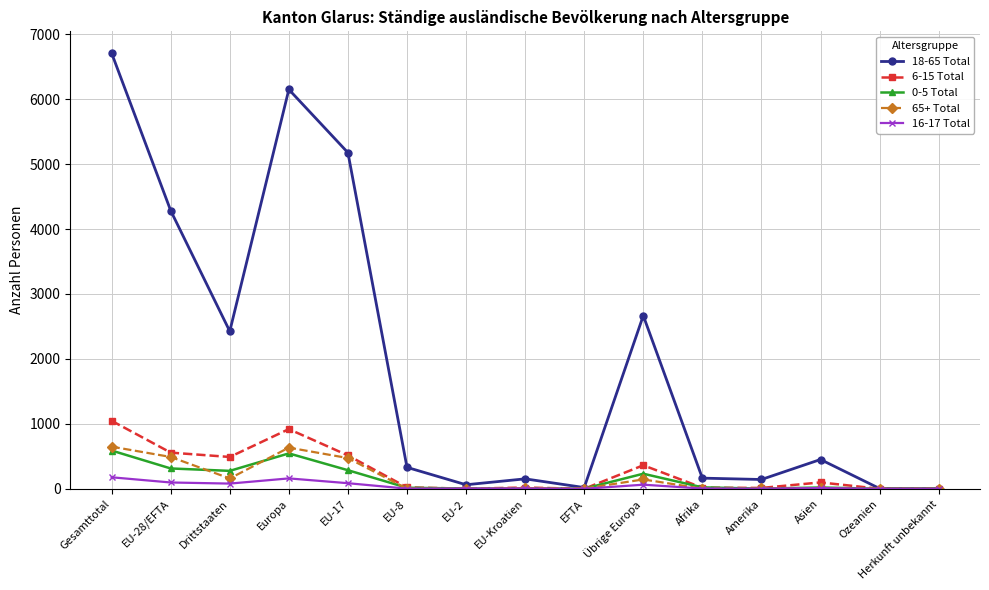

At which label does 0-5 Total first exceed 20?

Gesamttotal